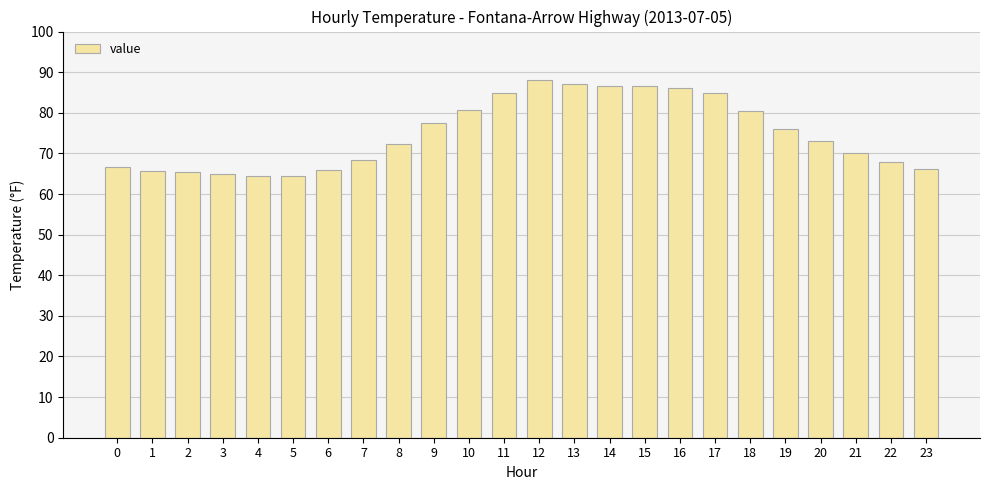

Which has a higher value, 8 or 13?

13